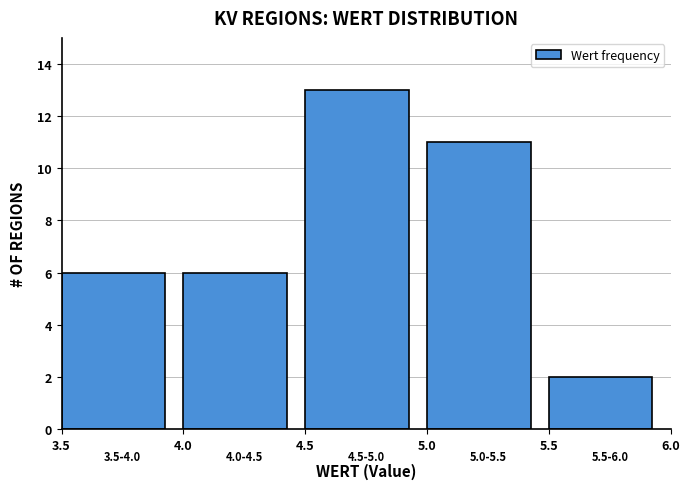

Over which range of the x-axis is the bar tallest?

4.5 to 5.0